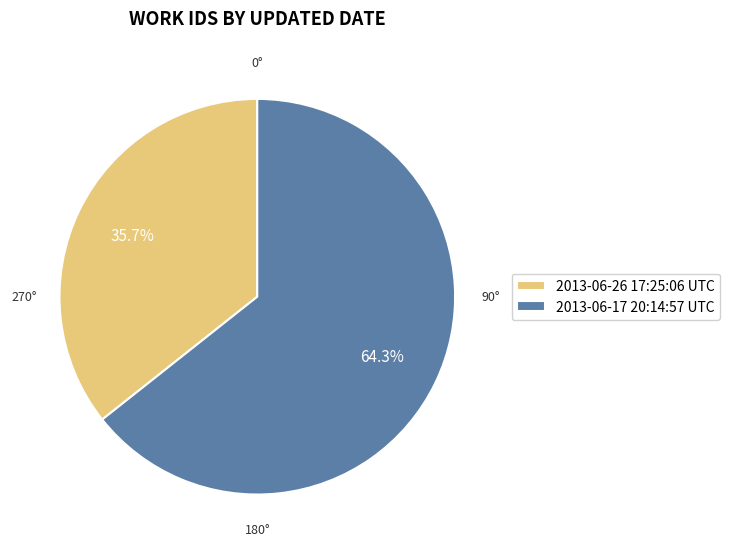

Rank the categories by value from lowest to highest.

2013-06-26 17:25:06 UTC, 2013-06-17 20:14:57 UTC